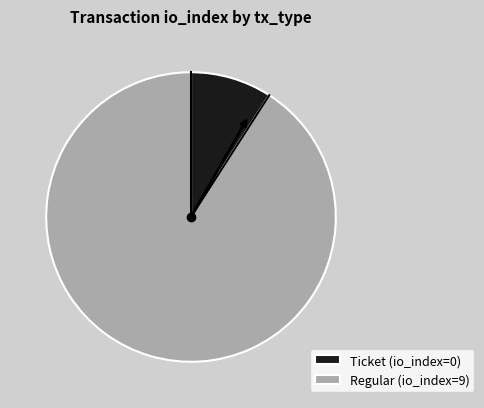

True or false: Ticket (io_index=0) accounts for 9% of the total.

True